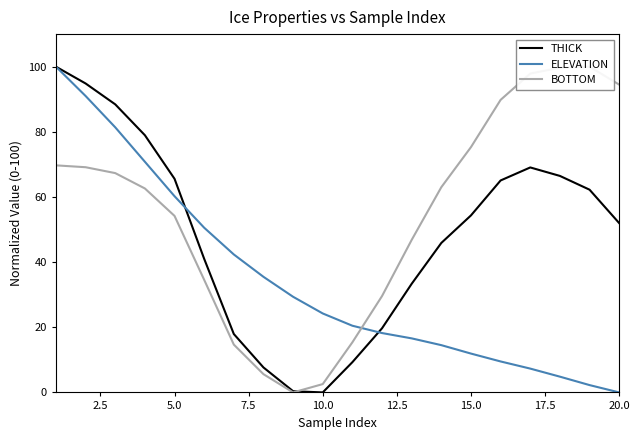

How many values in ELEVATION are above zero?

19